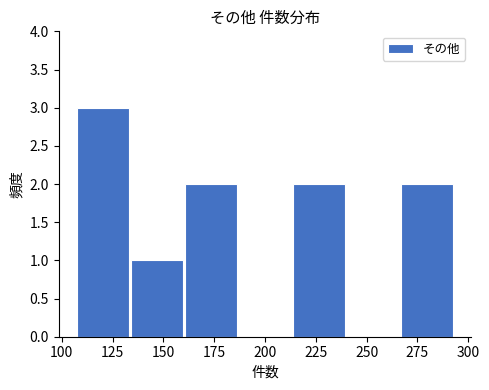

Reading left to right, transcribe this chart: for each bar, give the range it covers on the x-axis and its height. Neither the bar edges nor the heights are printed on the chart, so give them approximately, as read against the axes.

105 to 135: 3
135 to 160: 1
160 to 185: 2
185 to 215: 0
215 to 240: 2
240 to 265: 0
265 to 295: 2